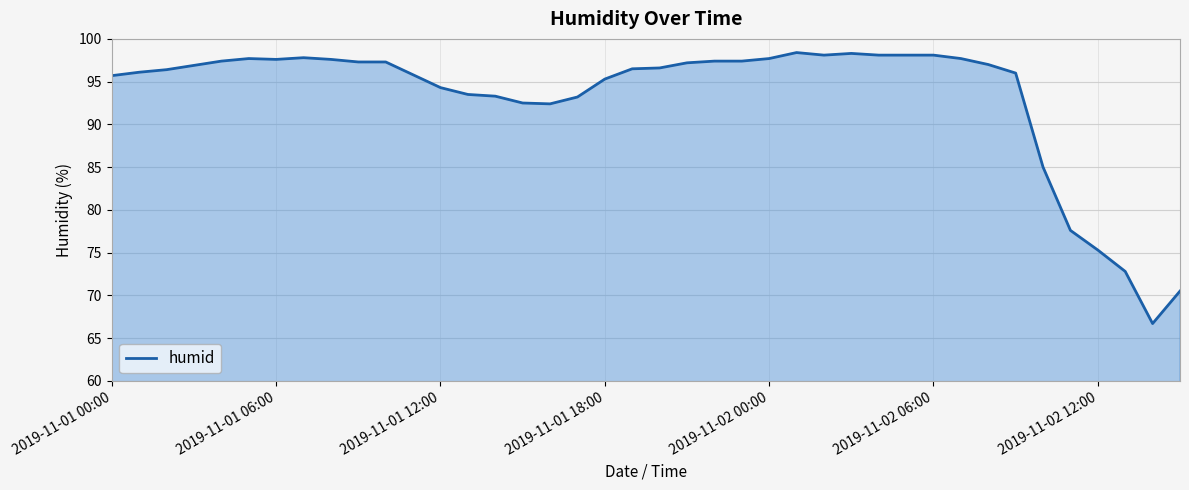

How many series are shown in this chart?

1